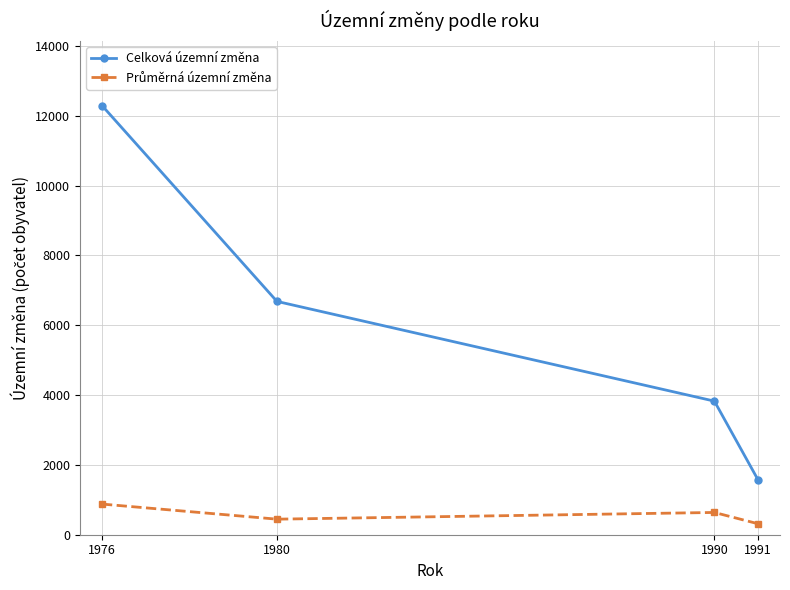

What value does the Celková územní změna series have at 1976?

12292.0